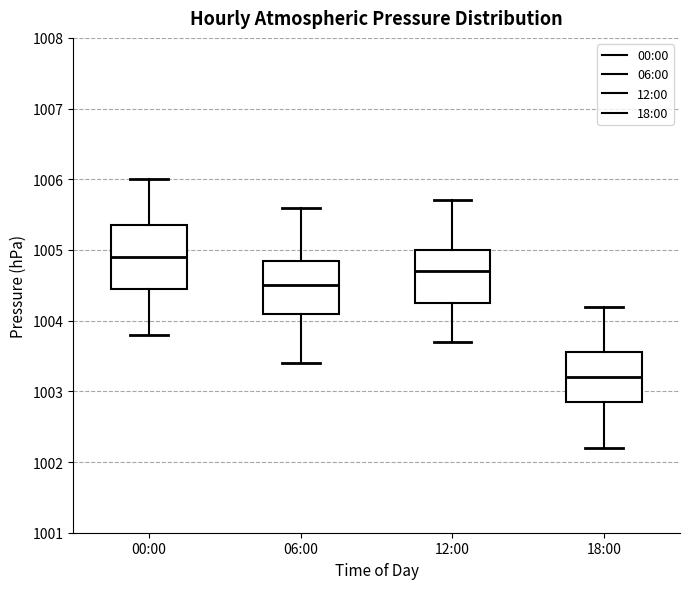

Which box is the tallest, from its lower edge to its upper edge?

00:00